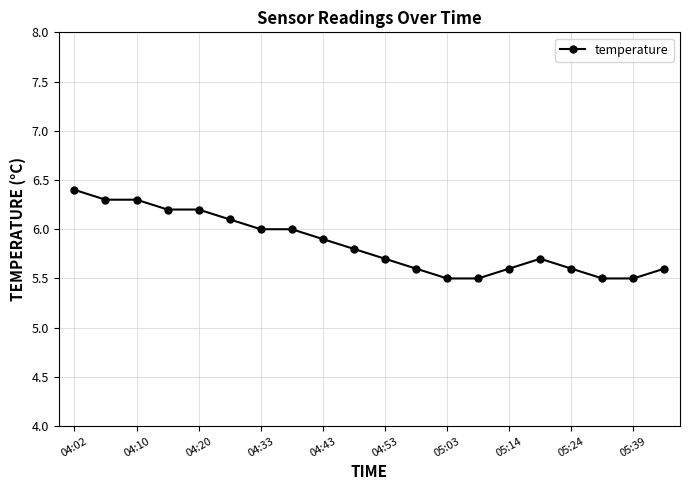

What is the greatest value displayed?

6.4